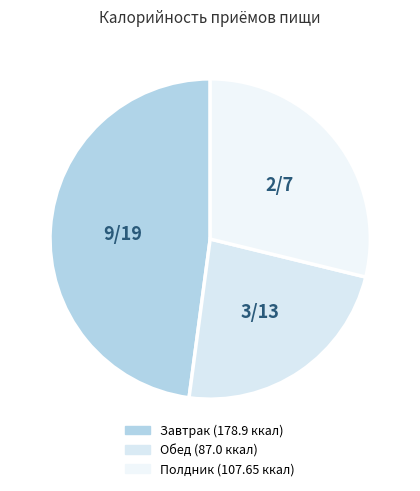

The Завтрак slice represents 41% of the pie. True or false?

False